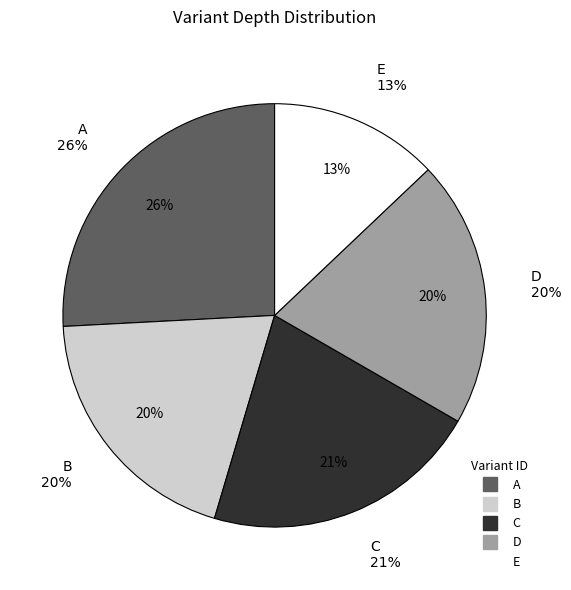

How many slices are in this pie chart?

5